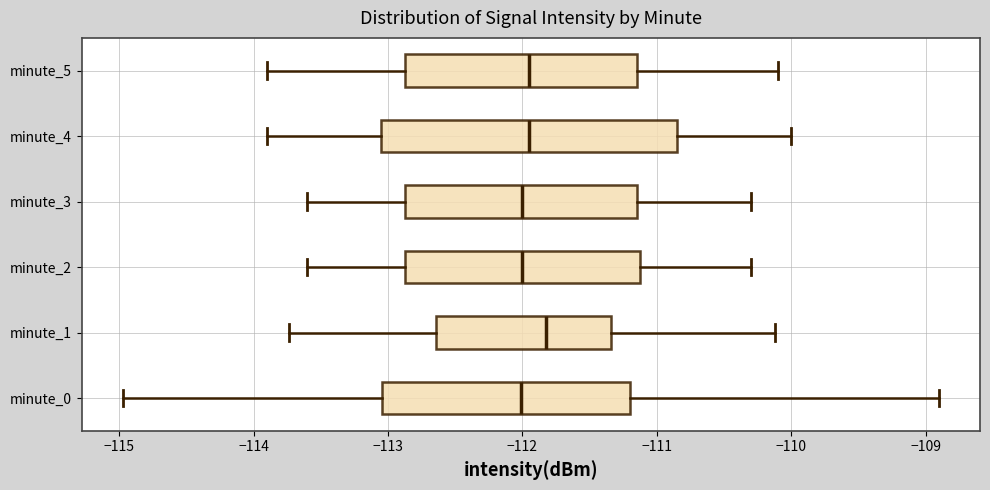

Reading bottom to top, transcribe this box plot: for each box, give where its median line is, the range the box spans, and where its two whiskers end, as read against the x-axis. The values are not printed on the chart, so give them approximately, as read against the axis.

minute_0: median -112.0, box -113.0 to -111.2, whiskers -115.0 to -108.9
minute_1: median -111.8, box -112.6 to -111.3, whiskers -113.7 to -110.1
minute_2: median -112.0, box -112.9 to -111.1, whiskers -113.6 to -110.3
minute_3: median -112.0, box -112.9 to -111.1, whiskers -113.6 to -110.3
minute_4: median -111.9, box -113.0 to -110.8, whiskers -113.9 to -110.0
minute_5: median -111.9, box -112.9 to -111.1, whiskers -113.9 to -110.1